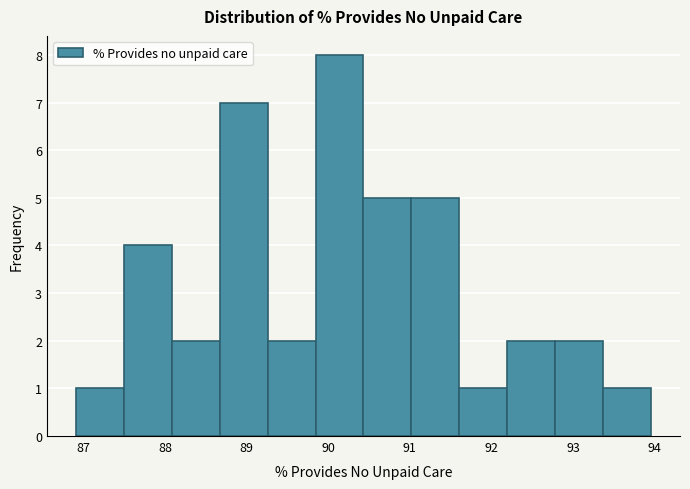

Reading left to right, list every bar in this chart as the range it spans on the x-axis followed by its height. Neither the bar edges nor the heights are printed on the chart, so give them approximately, as read against the axes.

86.9 to 87.5: 1
87.5 to 88.1: 4
88.1 to 88.7: 2
88.7 to 89.3: 7
89.3 to 89.8: 2
89.8 to 90.4: 8
90.4 to 91.0: 5
91.0 to 91.6: 5
91.6 to 92.2: 1
92.2 to 92.8: 2
92.8 to 93.4: 2
93.4 to 94.0: 1